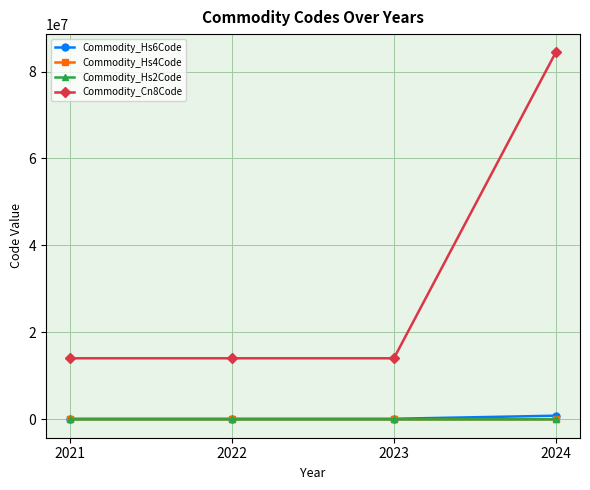

At how many categories does at least one series exceed 66024051?

1